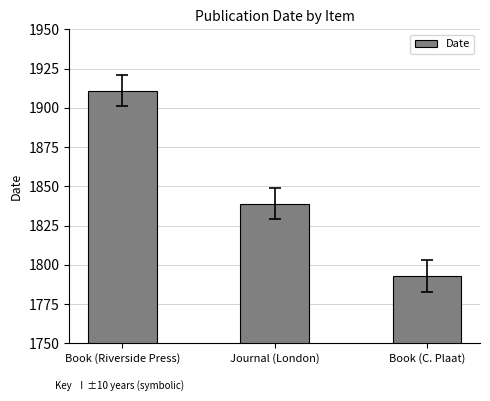

Is it true that the value at Book (Riverside Press) is 1911?

True